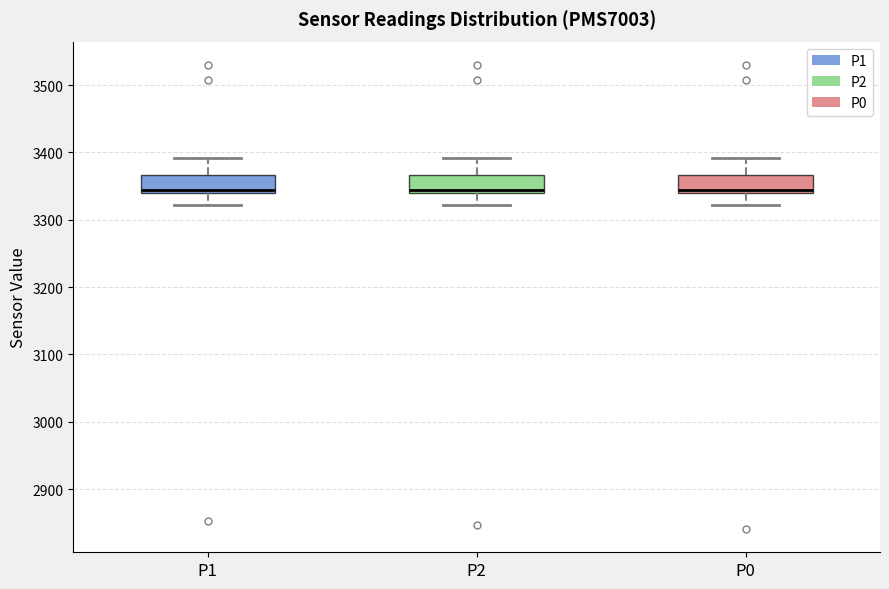

Reading left to right, read every box against the y-axis: the position of its median line, the range the box covers, and the ends of its whiskers. The values are not printed on the chart, so give them approximately, as read against the axis.

P1: median 3340 (just above the box's lower edge), box 3340 to 3370, whiskers 3320 to 3390
P2: median 3340 (just above the box's lower edge), box 3340 to 3370, whiskers 3320 to 3390
P0: median 3340 (just above the box's lower edge), box 3340 to 3370, whiskers 3320 to 3390